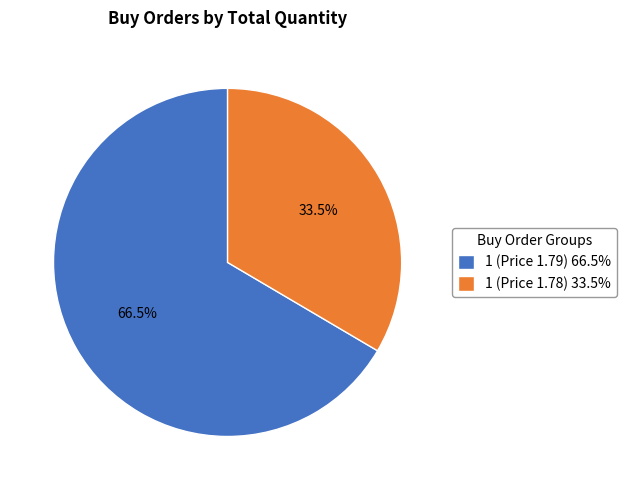

Is 1 (Price 1.79) the majority of the pie?

Yes